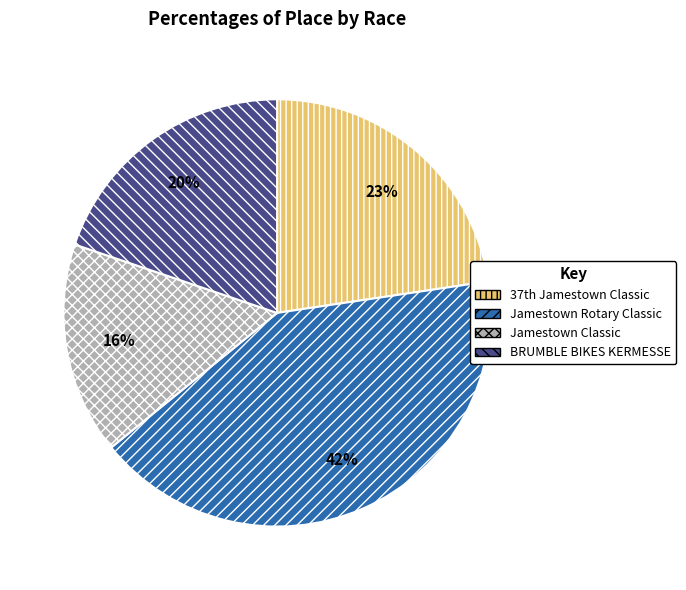

Rank the categories by value from highest to lowest.

Jamestown Rotary Classic, 37th Jamestown Classic, BRUMBLE BIKES KERMESSE, Jamestown Classic